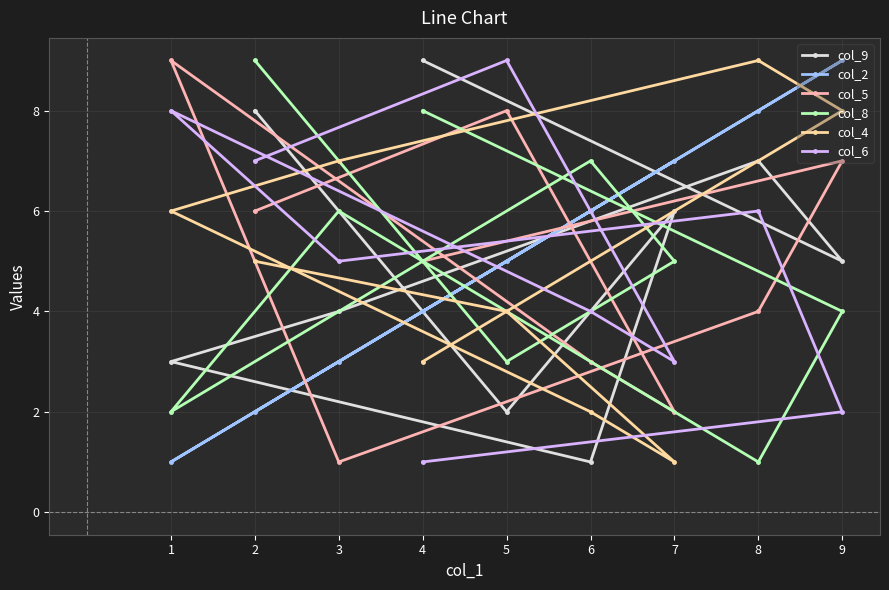

True or false: col_5 has a value of 5 at 4.

True